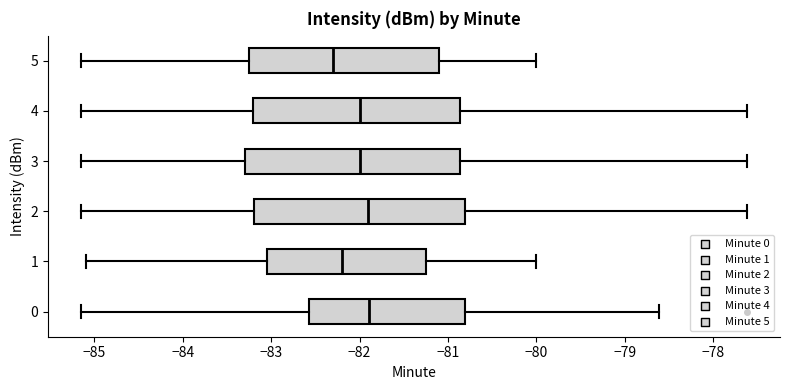

Where does the right whisker of the box at y = 2 end on the x-axis? The values are not printed on the chart, so give them approximately, as read against the axis.

-77.6